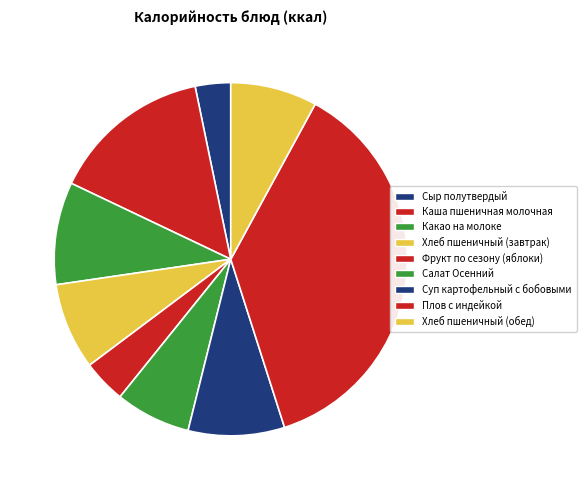

To the nearest percent, what is the average slice percentage?

11%